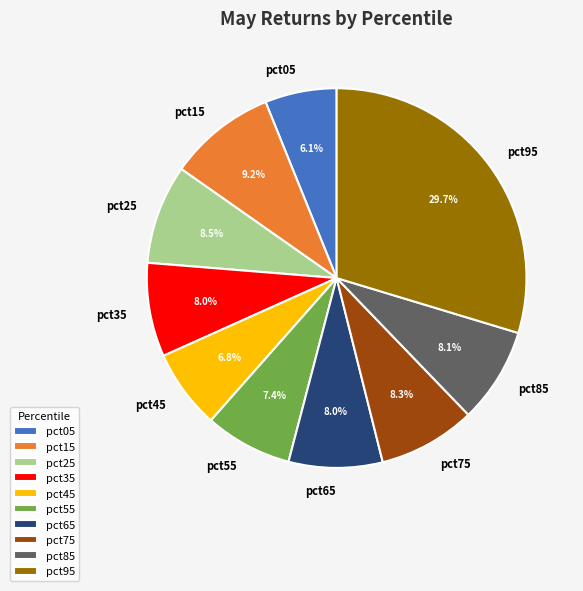

How many segments does this pie chart have?

10